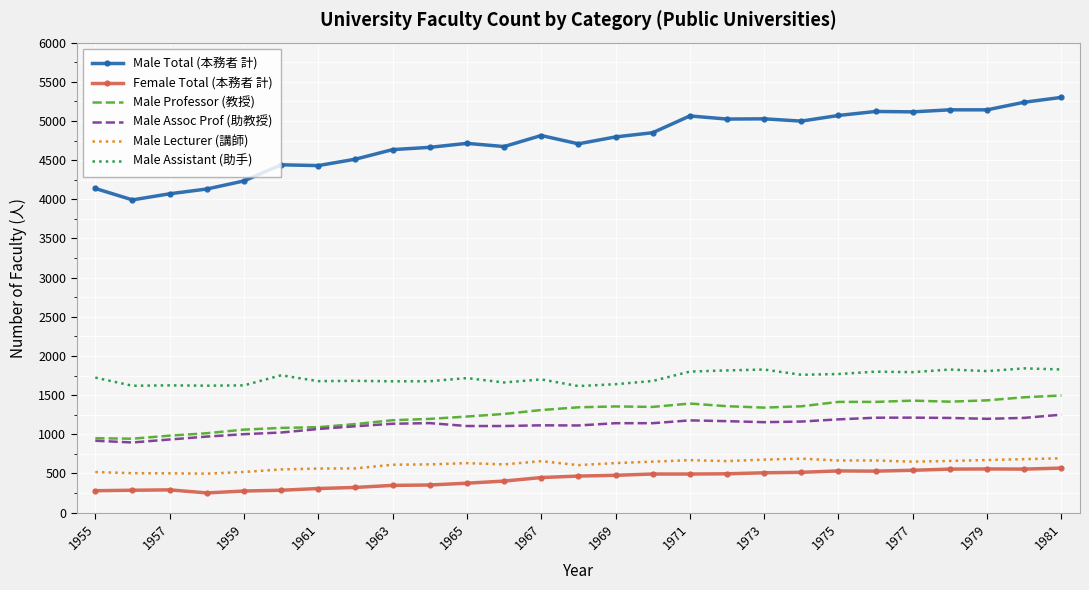

What is the difference between the maximum and minimum values in the Female Total (本務者 計) series?

317